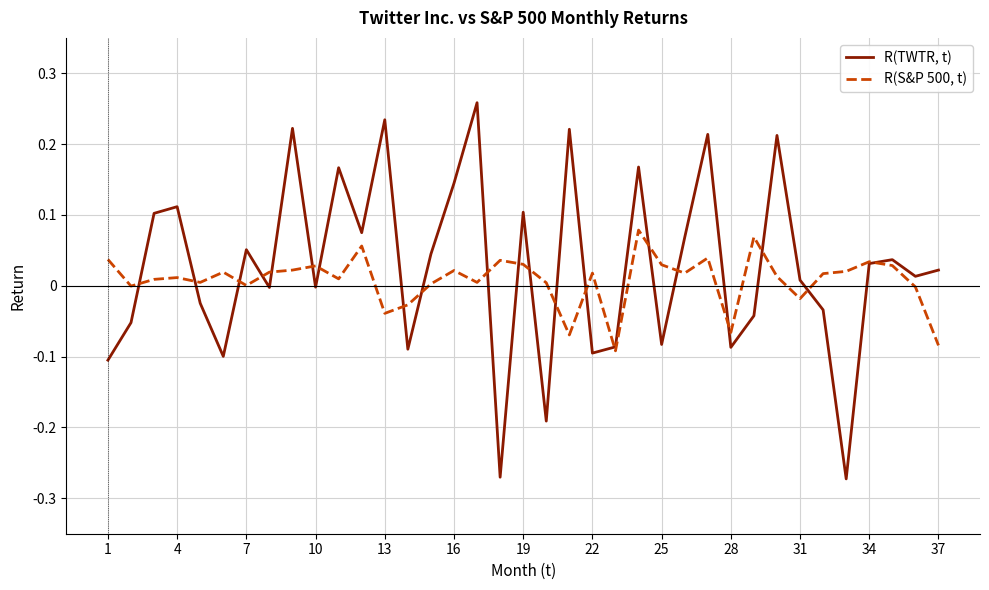

List the series in order of their peak value, highest first.

R(TWTR, t), R(S&P 500, t)